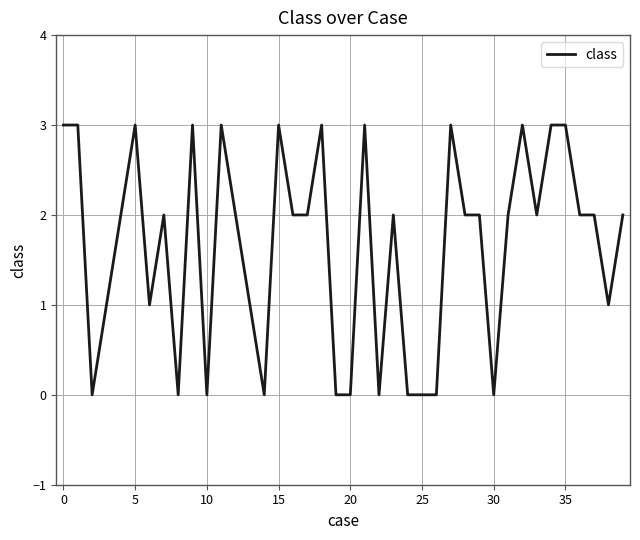

What is the maximum value shown in the chart?

3